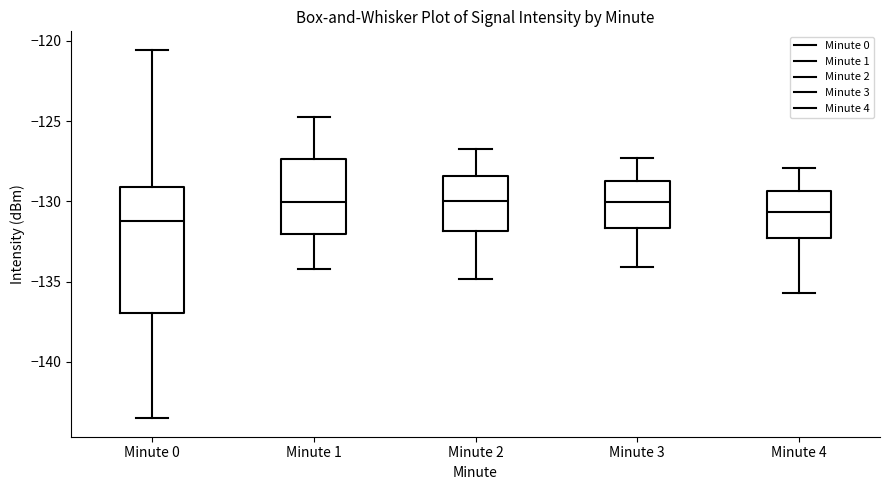

Comparing the boxes themselves (not the whiskers), which one is the tallest?

Minute 0